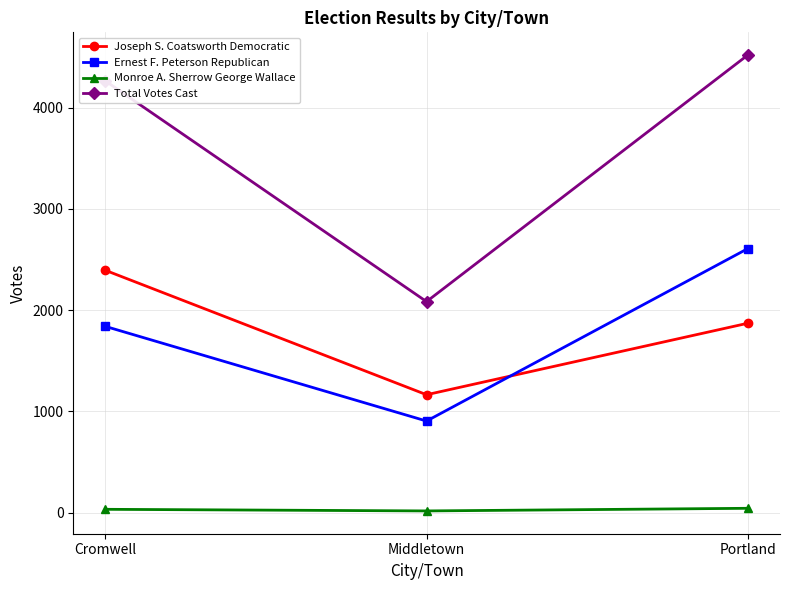

Between Cromwell and Middletown, which series saw the biggest shift?

Total Votes Cast